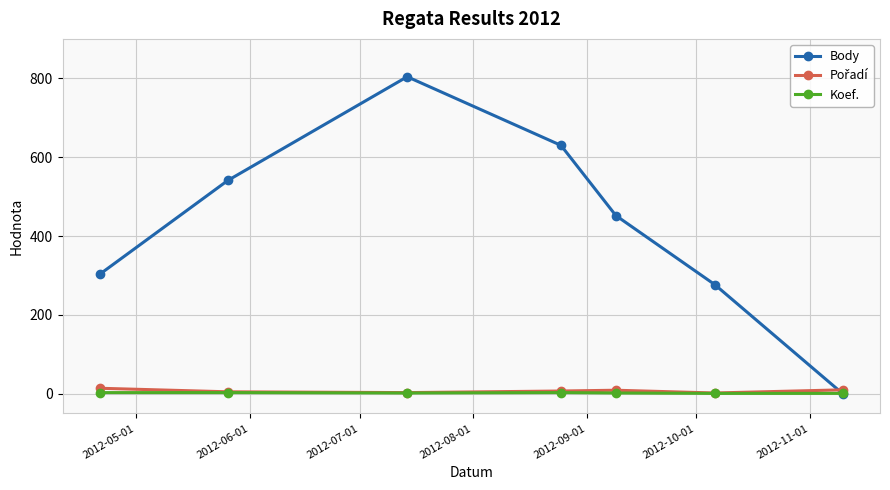

How many distinct data groups are displayed?

3